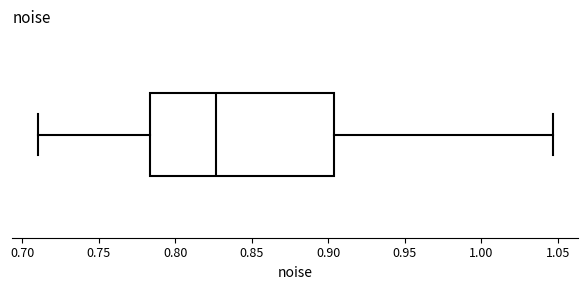

Read this box plot against the x-axis: the position of the median line, the range covered by the box, and the ends of both whiskers. The values are not printed on the chart, so give them approximately, as read against the axis.

median 0.825, box 0.785 to 0.905, whiskers 0.710 to 1.045